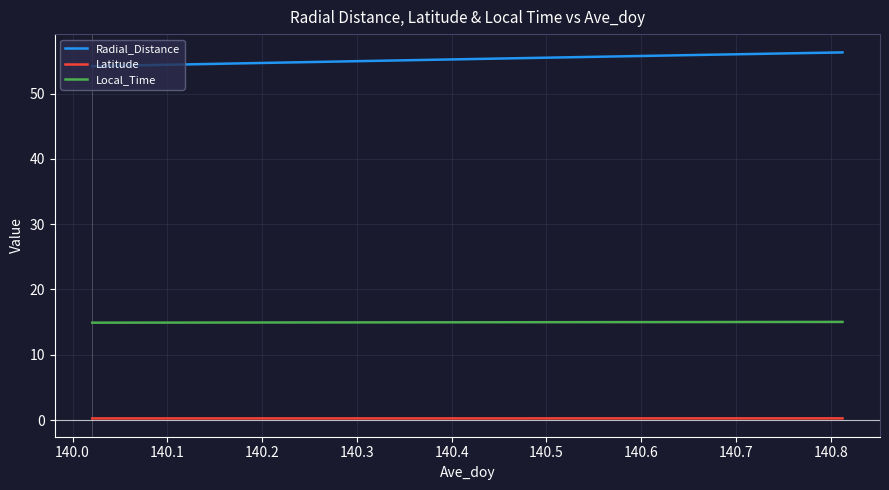

What is the difference between the maximum and minimum values in the Radial_Distance series?

2.1